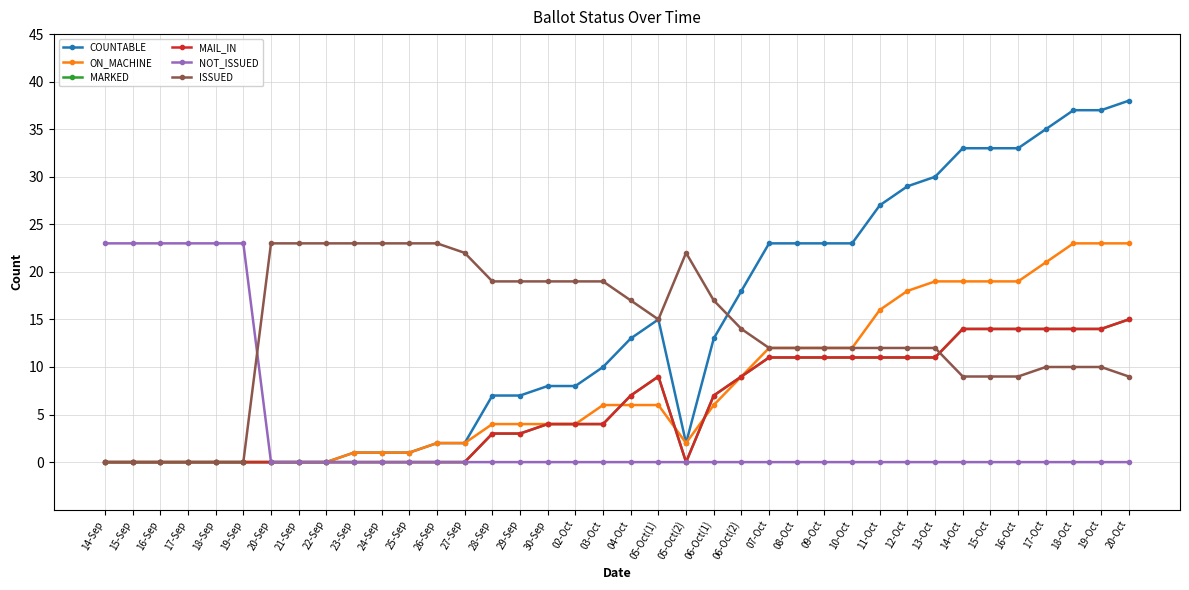

At 08-Oct, list the series in order from smallest to largest.

NOT_ISSUED, MARKED, MAIL_IN, ON_MACHINE, ISSUED, COUNTABLE